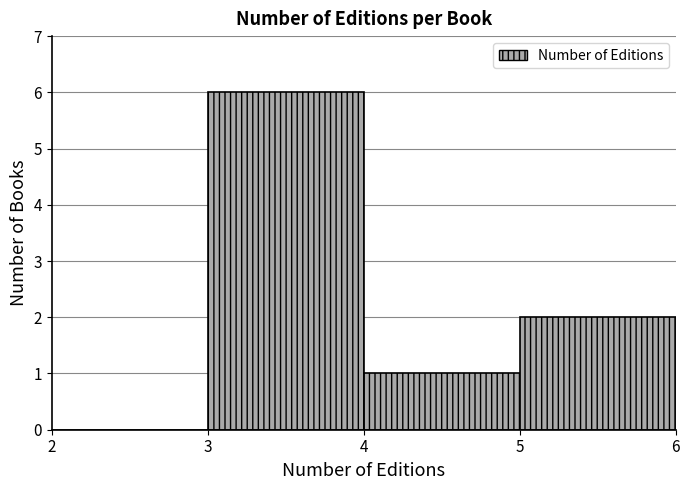

Over which range of the x-axis is the bar tallest?

3 to 4